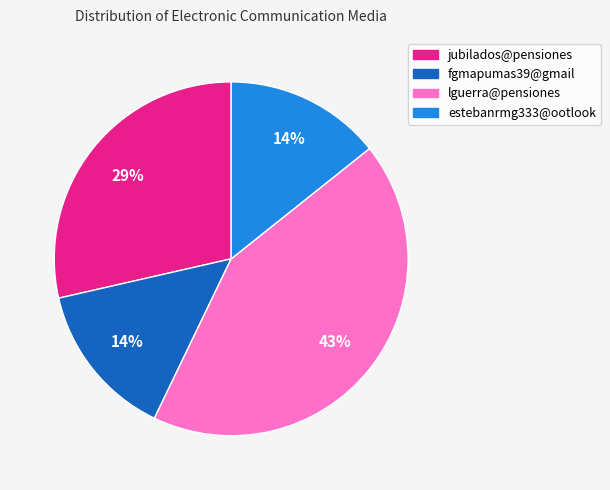

To the nearest percent, what is the difference between the largest and smallest slice percentages?

29%